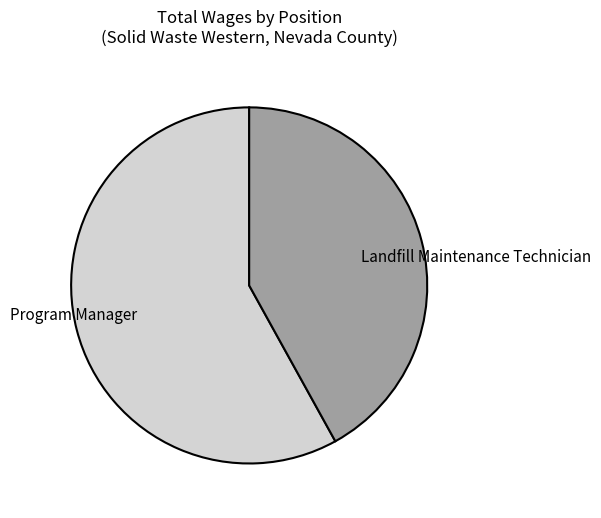

Which category has the smallest portion of the pie?

Landfill Maintenance Technician